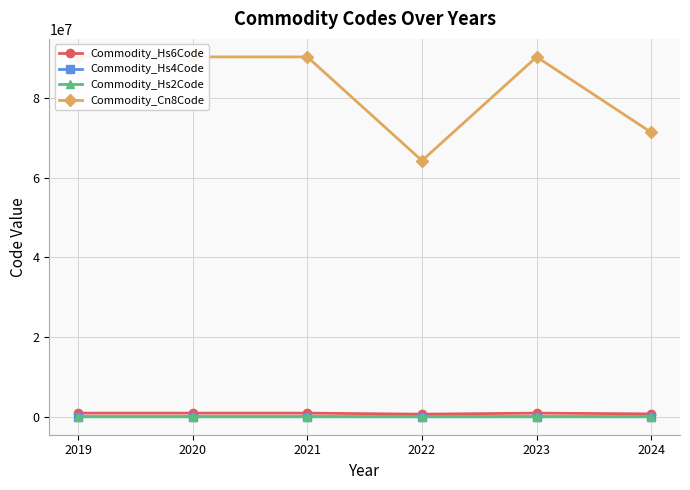

True or false: Commodity_Hs2Code and Commodity_Cn8Code intersect in this chart.

False